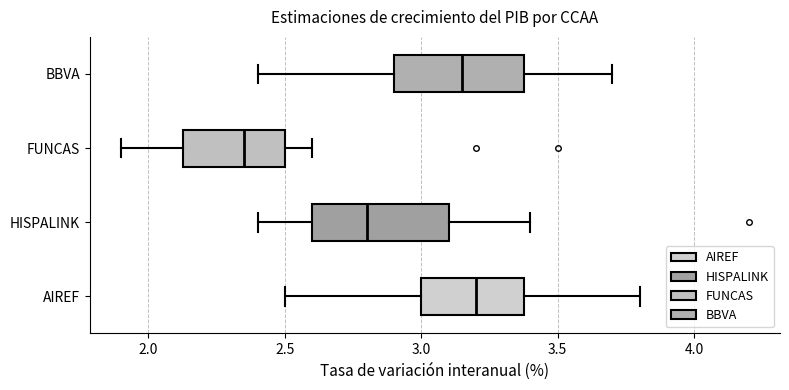

Reading bottom to top, transcribe this box plot: for each box, give where its median line is, the range the box spans, and where its two whiskers end, as read against the x-axis. The values are not printed on the chart, so give them approximately, as read against the axis.

AIREF: median 3.20, box 3.00 to 3.40, whiskers 2.50 to 3.80
HISPALINK: median 2.80, box 2.60 to 3.10, whiskers 2.40 to 3.40
FUNCAS: median 2.35, box 2.15 to 2.50, whiskers 1.90 to 2.60
BBVA: median 3.15, box 2.90 to 3.40, whiskers 2.40 to 3.70